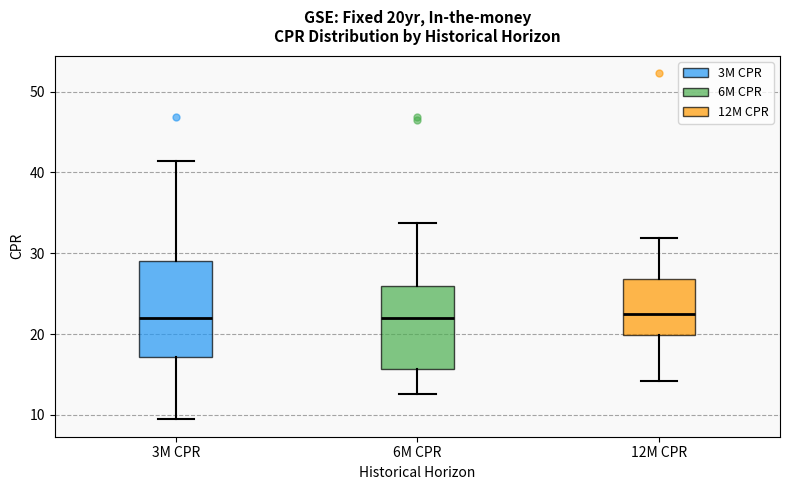

Reading left to right, read every box against the y-axis: the position of its median line, the range the box covers, and the ends of its whiskers. The values are not printed on the chart, so give them approximately, as read against the axis.

3M CPR: median 22, box 17 to 29, whiskers 9 to 41
6M CPR: median 22, box 16 to 26, whiskers 13 to 34
12M CPR: median 23, box 20 to 27, whiskers 14 to 32